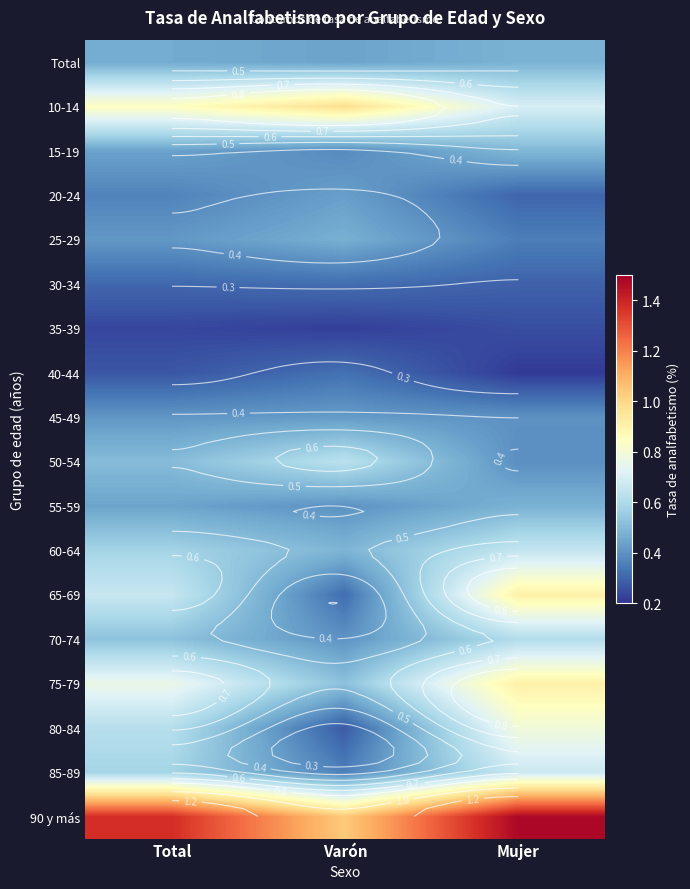

True or false: 90 y más has a value of 1.0 at Varón.

True